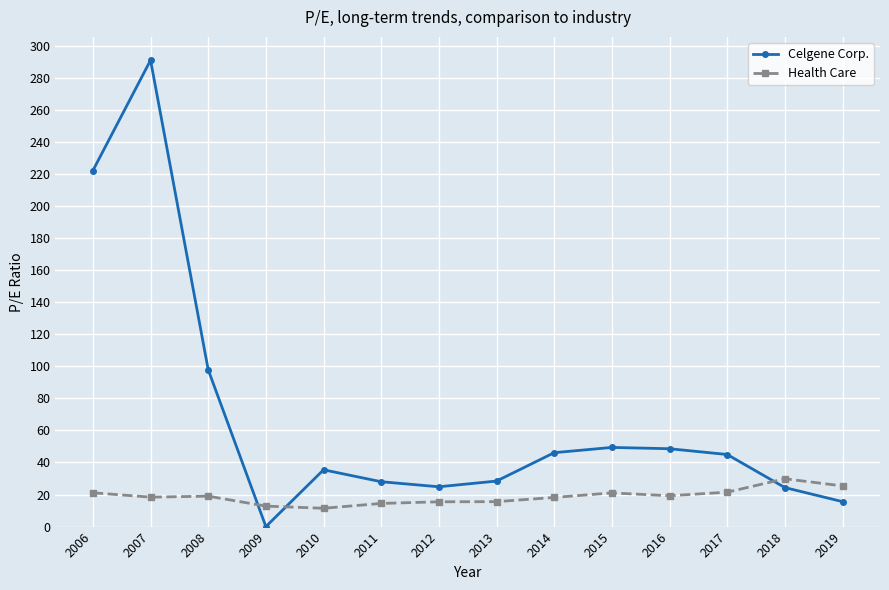

At which category is the sum across all series the highest?

2007